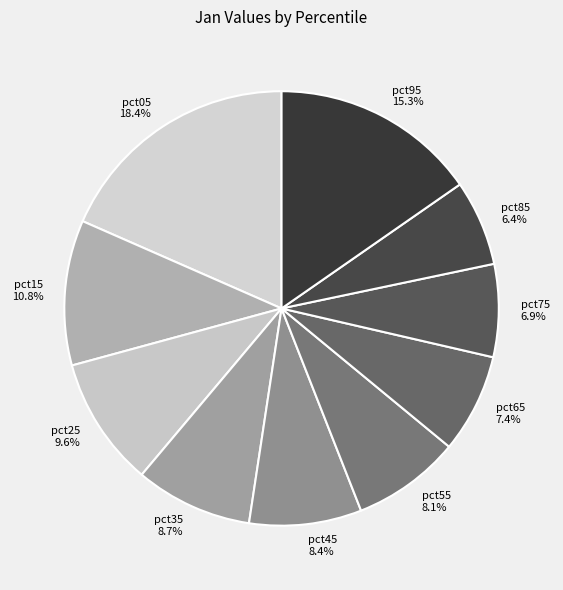

Is there any slice that represents more than half of the pie?

No